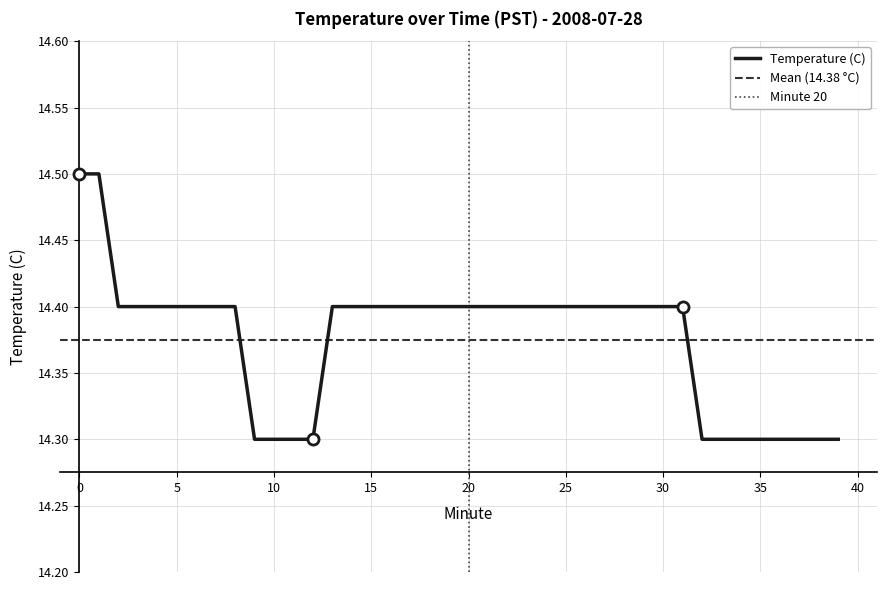

How many values are between 14 and 15?

40